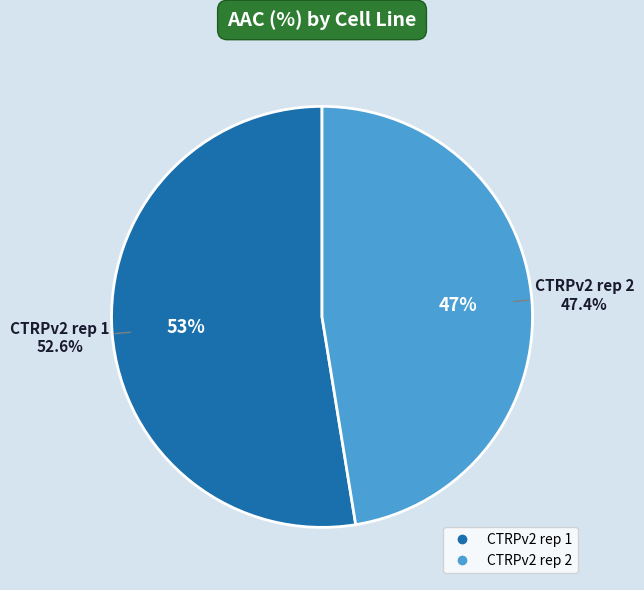

To the nearest percent, what percentage of the pie is CTRPv2 rep 1?

53%